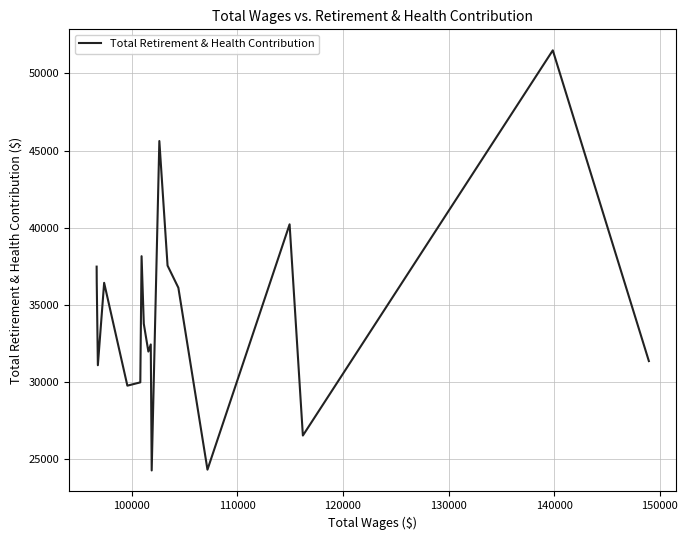

Is this an area chart (filled region under the line)?

No